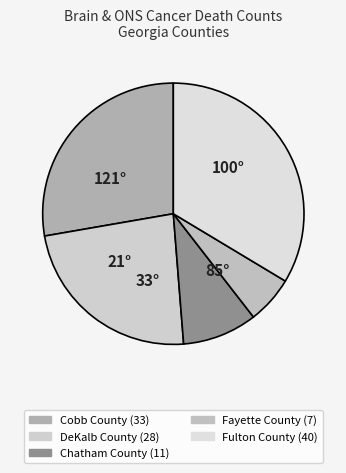

How many segments does this pie chart have?

5